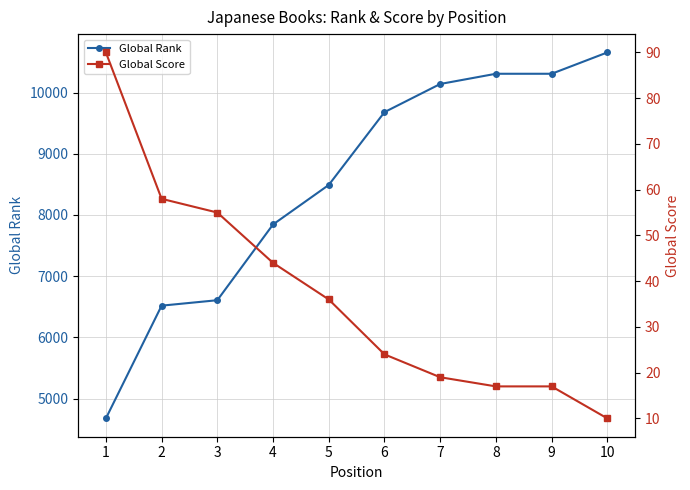

What is the maximum value shown in the chart?

10657